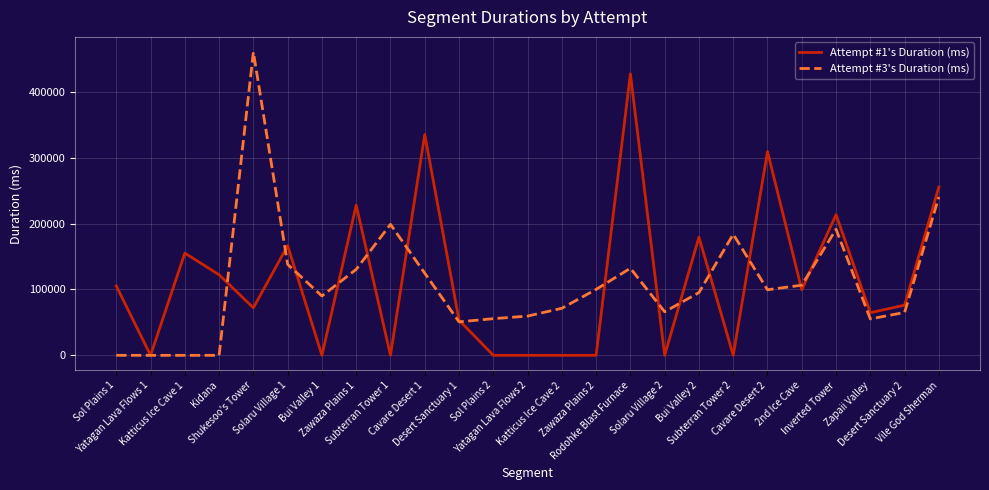

Which series ends up on top after the final intersection of Attempt #3's Duration (ms) and Attempt #1's Duration (ms)?

Attempt #1's Duration (ms)